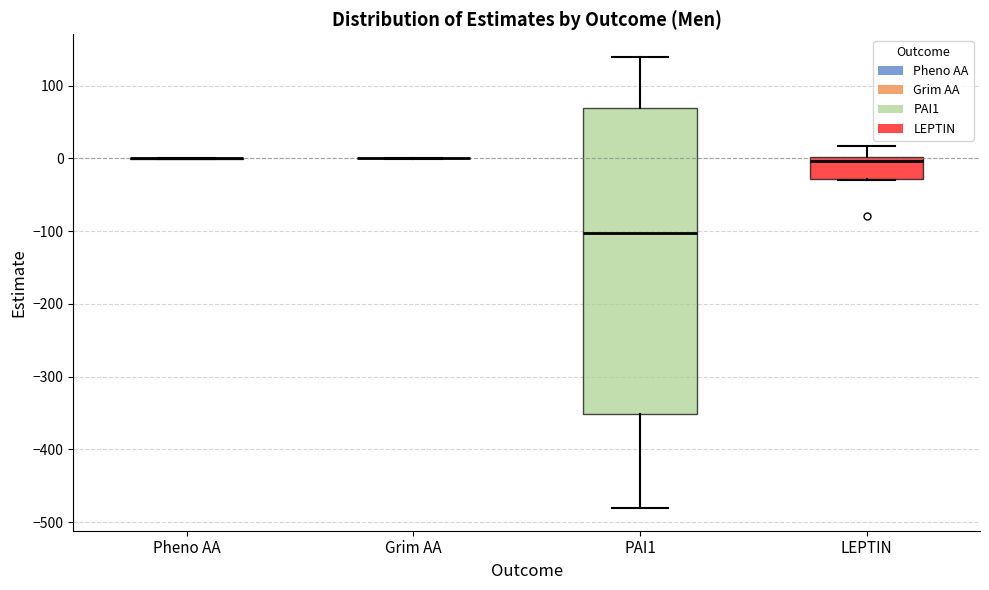

Reading left to right, transcribe this box plot: for each box, give where its median line is, the range the box spans, and where its two whiskers end, as read against the y-axis. The values are not printed on the chart, so give them approximately, as read against the axis.

Pheno AA: box collapsed to a line at 0, whiskers 0 to 0
Grim AA: box collapsed to a line at 0, whiskers 0 to 0
PAI1: median -100, box -350 to 70, whiskers -480 to 140
LEPTIN: median 0 (just below the box's upper edge), box -30 to 0, whiskers -30 to 20